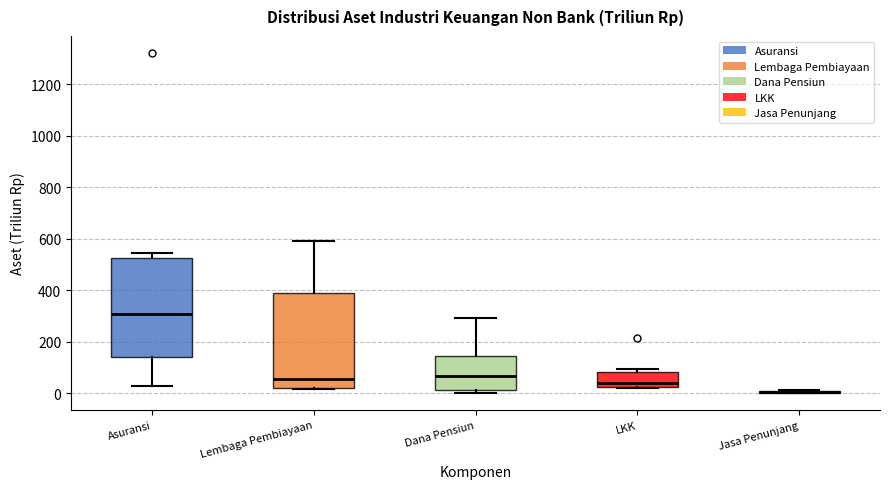

Reading left to right, read every box against the y-axis: the position of its median line, the range the box covers, and the ends of its whiskers. The values are not printed on the chart, so give them approximately, as read against the axis.

Asuransi: median 300, box 140 to 520, whiskers 20 to 540
Lembaga Pembiayaan: median 60, box 20 to 400, whiskers 20 to 600
Dana Pensiun: median 60, box 20 to 140, whiskers 0 to 300
LKK: median 40, box 20 to 80, whiskers 20 to 100
Jasa Penunjang: box collapsed to a line at 0, whiskers 0 to 20